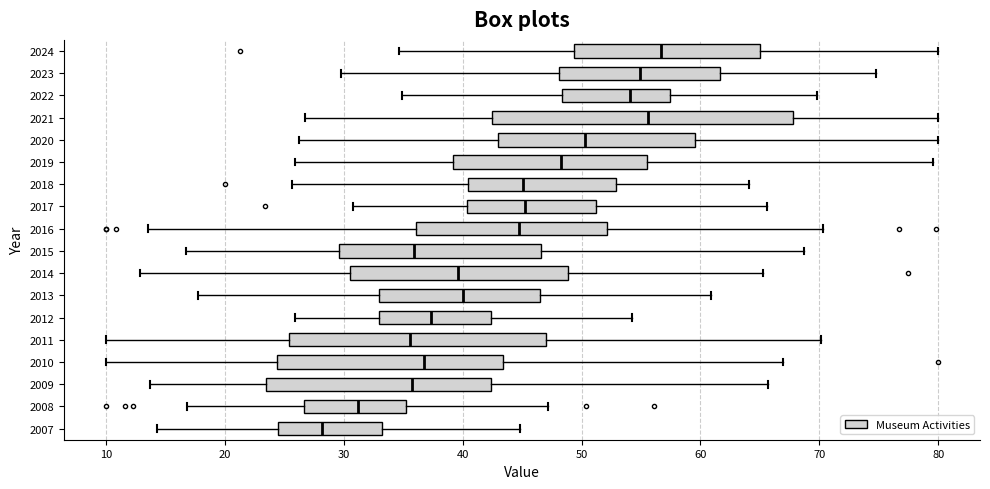

Reading bottom to top, read every box against the x-axis: the position of its median line, the range the box covers, and the ends of its whiskers. The values are not printed on the chart, so give them approximately, as read against the axis.

2007: median 28, box 24 to 33, whiskers 14 to 45
2008: median 31, box 27 to 35, whiskers 17 to 47
2009: median 36, box 24 to 42, whiskers 14 to 66
2010: median 37, box 24 to 43, whiskers 10 to 67
2011: median 36, box 25 to 47, whiskers 10 to 70
2012: median 37, box 33 to 42, whiskers 26 to 54
2013: median 40, box 33 to 47, whiskers 18 to 61
2014: median 40, box 31 to 49, whiskers 13 to 65
2015: median 36, box 30 to 47, whiskers 17 to 69
2016: median 45, box 36 to 52, whiskers 14 to 70
2017: median 45, box 40 to 51, whiskers 31 to 66
2018: median 45, box 40 to 53, whiskers 26 to 64
2019: median 48, box 39 to 55, whiskers 26 to 80
2020: median 50, box 43 to 60, whiskers 26 to 80
2021: median 56, box 43 to 68, whiskers 27 to 80
2022: median 54, box 48 to 57, whiskers 35 to 70
2023: median 55, box 48 to 62, whiskers 30 to 75
2024: median 57, box 49 to 65, whiskers 35 to 80